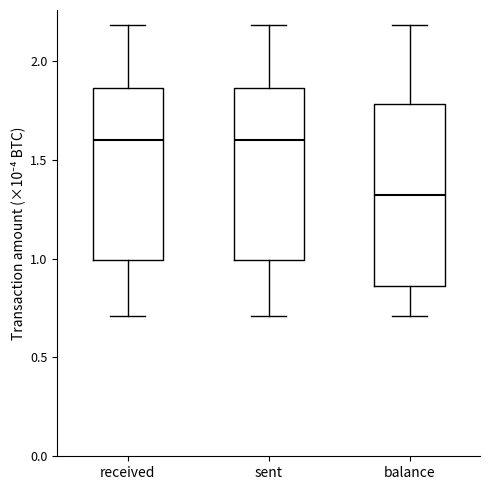

Comparing the boxes themselves (not the whiskers), which one is the tallest?

balance